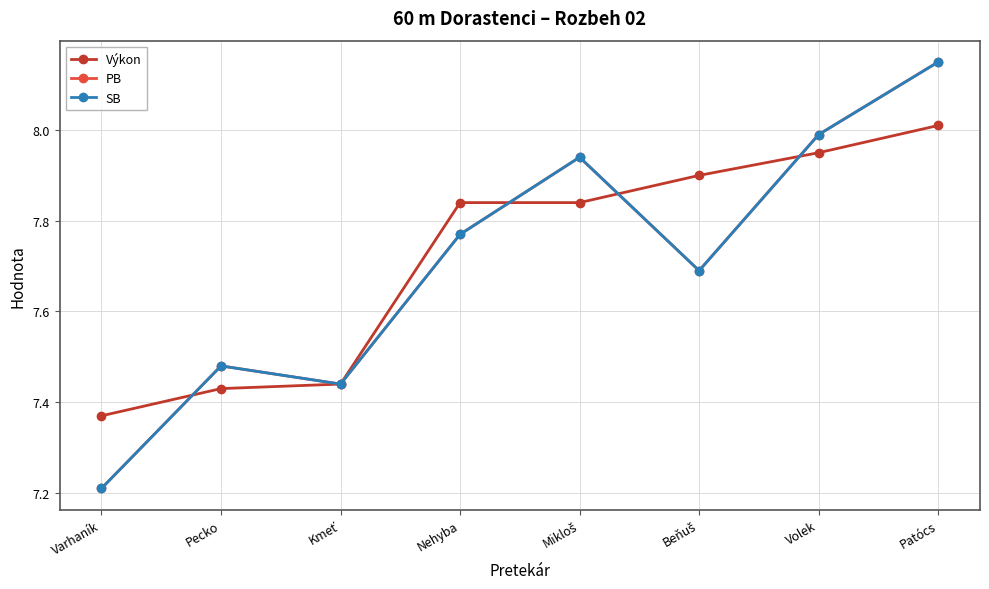

What is the minimum value for PB?

7.2